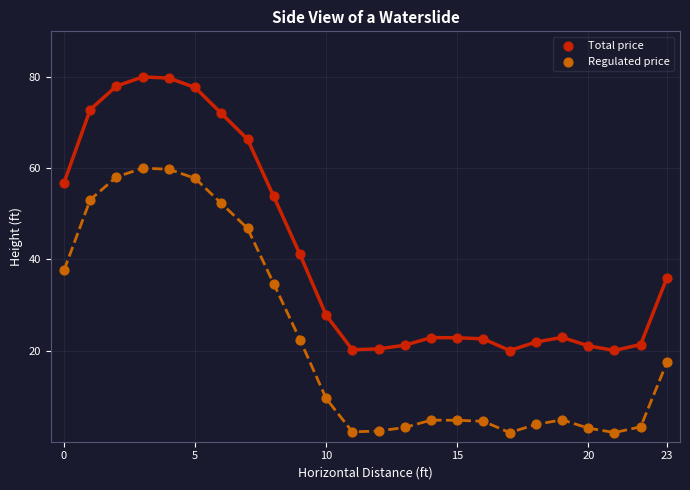

Across all data points, what is the range of Y values (max minus min)?

78.0